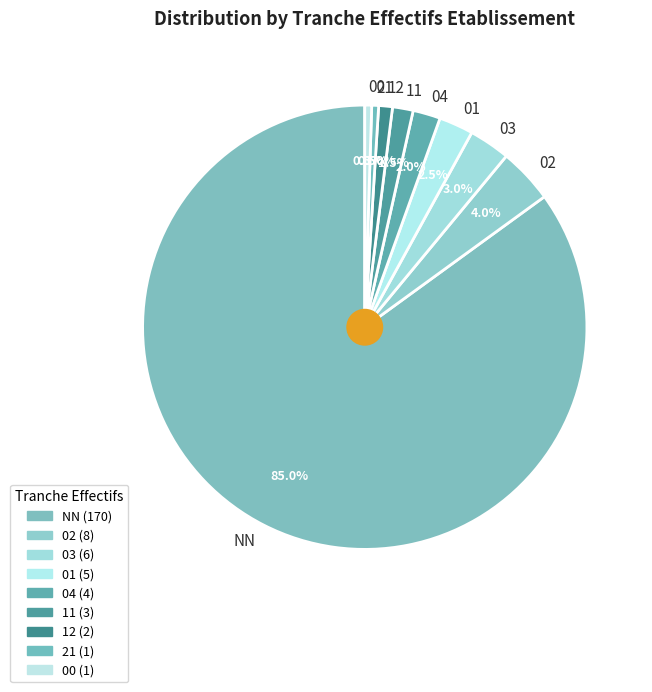

How much of the chart is everything except 21?

99.5%